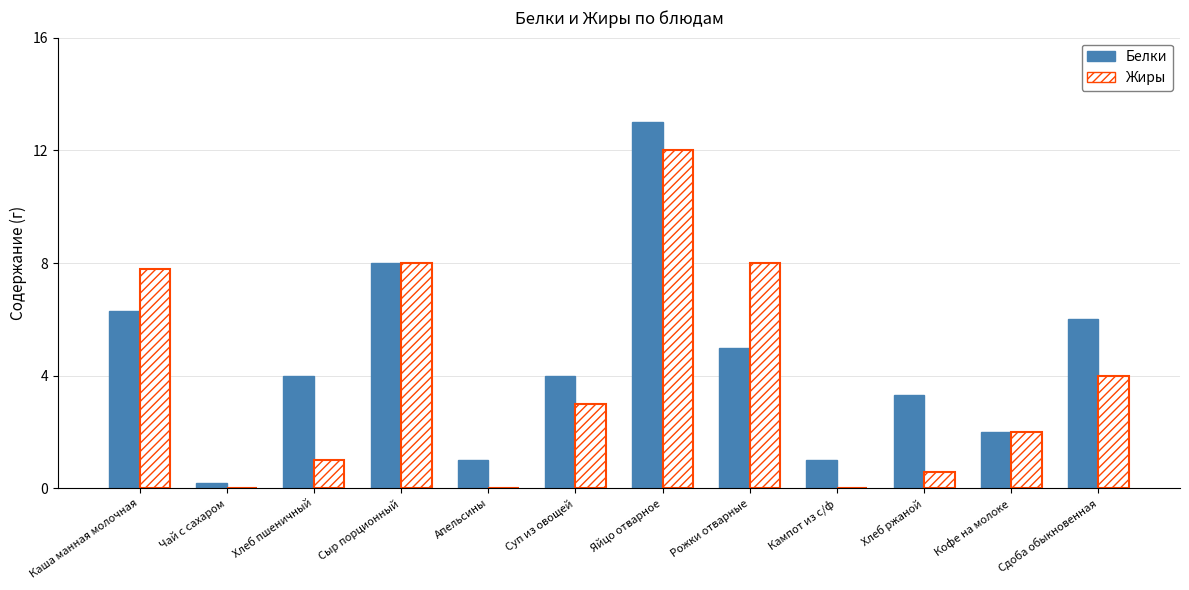

Is it true that Жиры equals -5.1 at Апельсины?

False